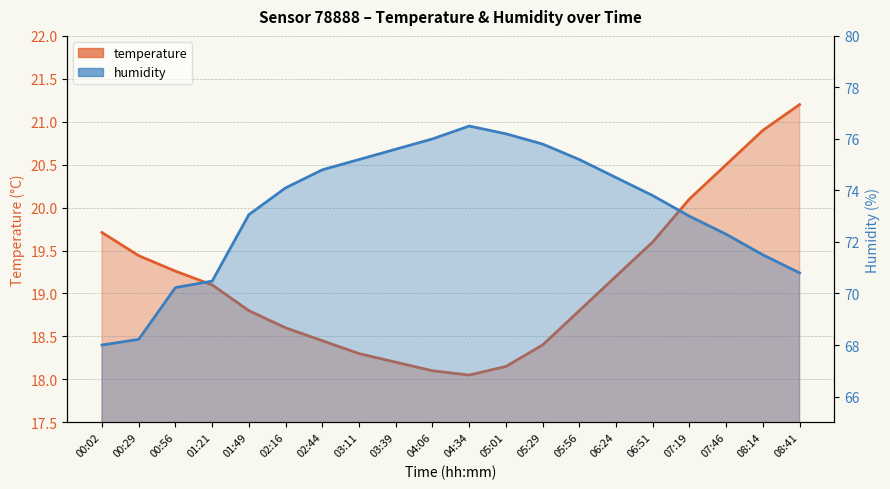

What is the value of the temperature point at the 18th from the left?

20.5